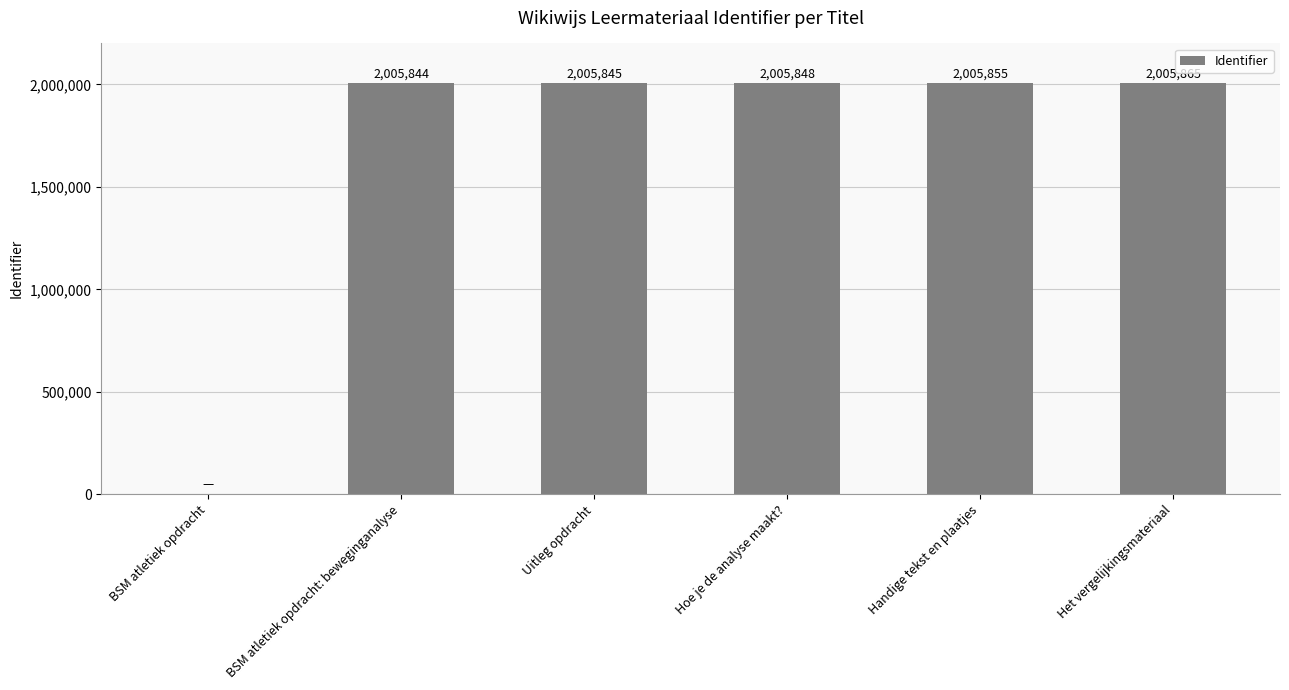

What is the change in value from Hoe je de analyse maakt? to Het vergelijkingsmateriaal?

+17